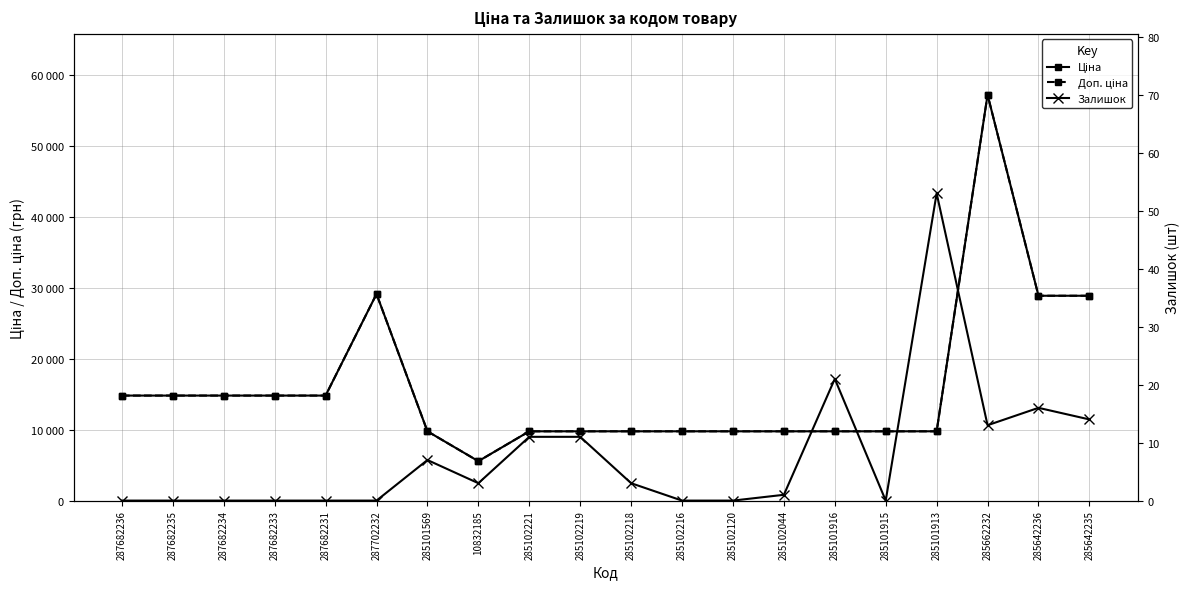

List the labels in order of Залишок value, largest first.

285101913, 285101916, 285642236, 285642235, 285662232, 285102221, 285102219, 285101569, 10832185, 285102218, 285102044, 287682236, 287682235, 287682234, 287682233, 287682231, 287702232, 285102216, 285102120, 285101915